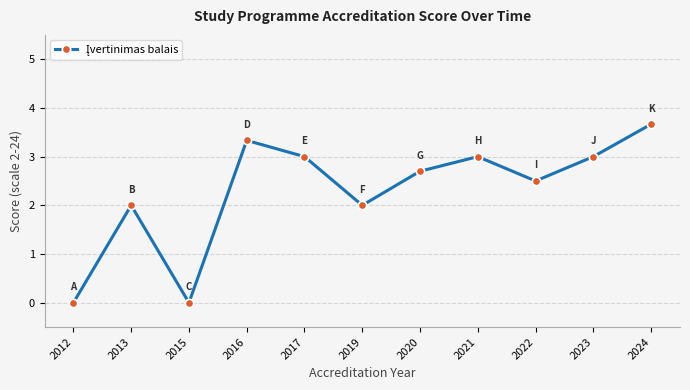

True or false: there are more than 2 points higher than both neighbors.

True